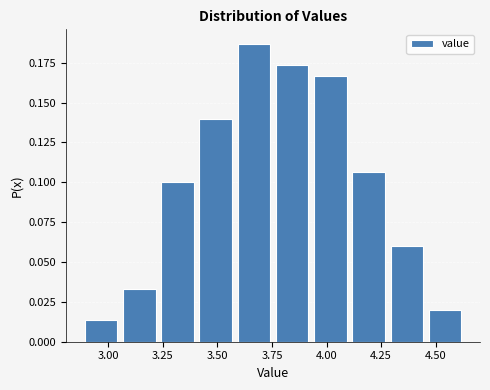

Around what value on the x-axis is the tallest bar? Give the approximate position of its centre, as read against the axis.

3.65